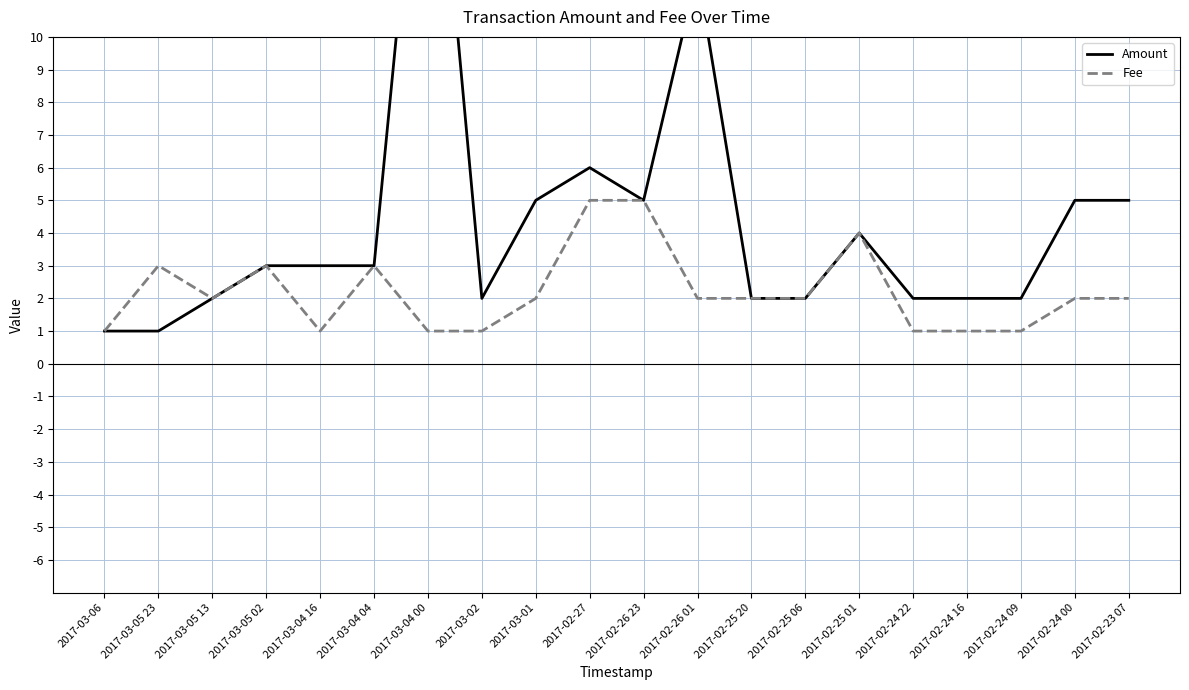

Which series has the largest total across all categories?

Amount